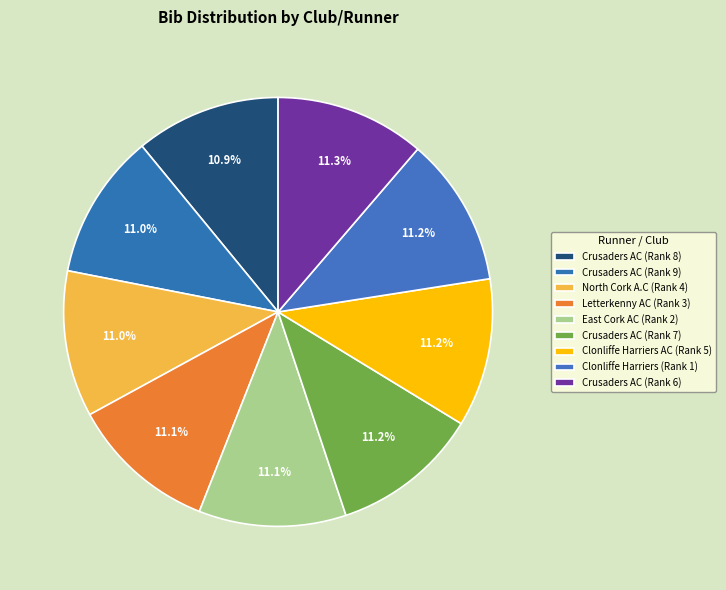

Is it true that Clonliffe Harriers AC (Rank 5) is 11% of the pie?

True